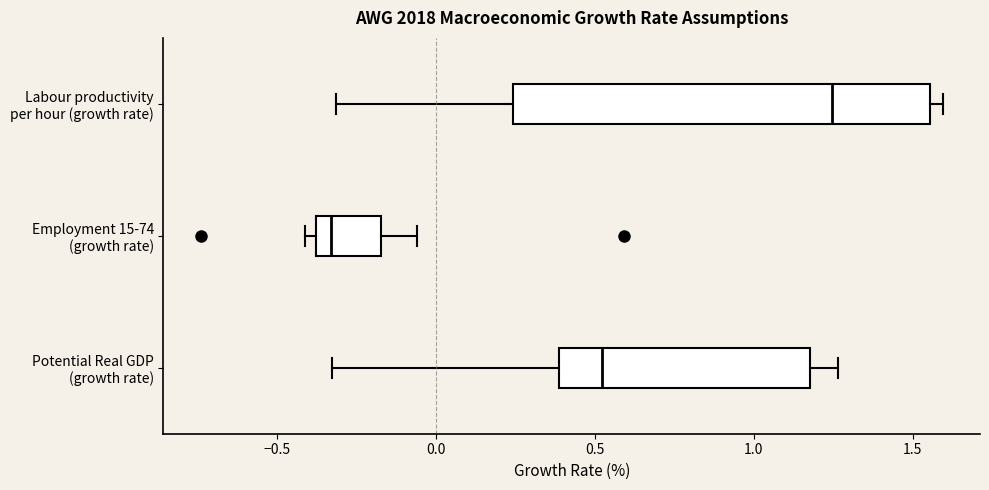

Where is the right edge of the box for Employment 15-74 (growth rate) on the x-axis? The values are not printed on the chart, so give them approximately, as read against the axis.

-0.15